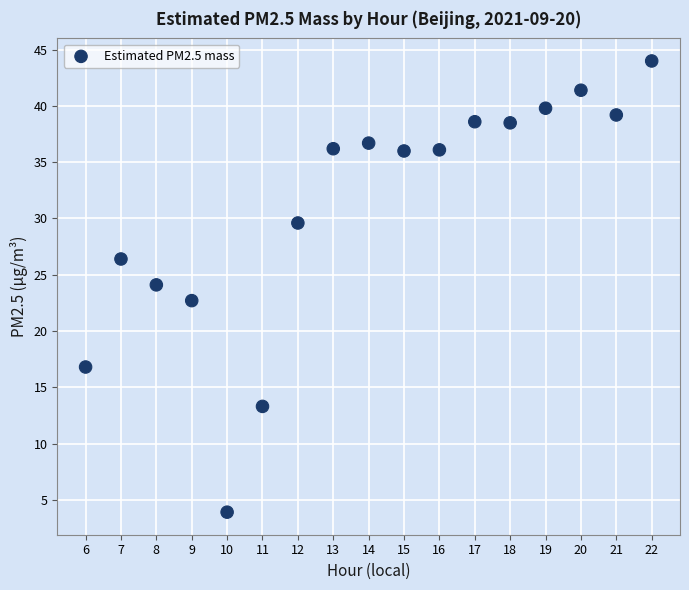

What is the range of X values (max minus min)?

16.0